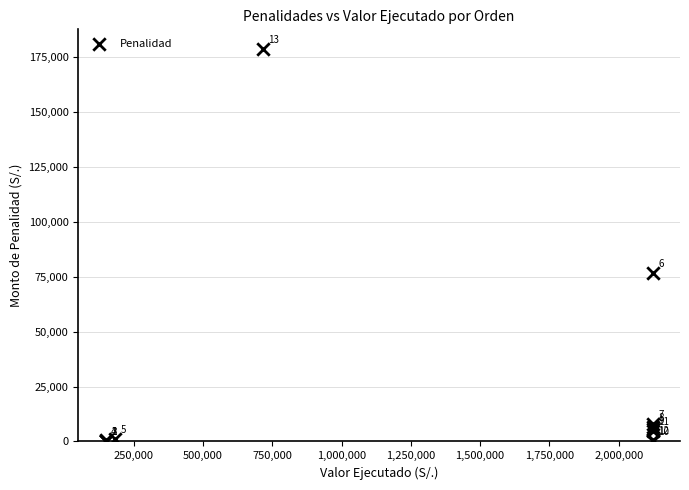

What Y value in the scatter plot is closest to 89500?

76800